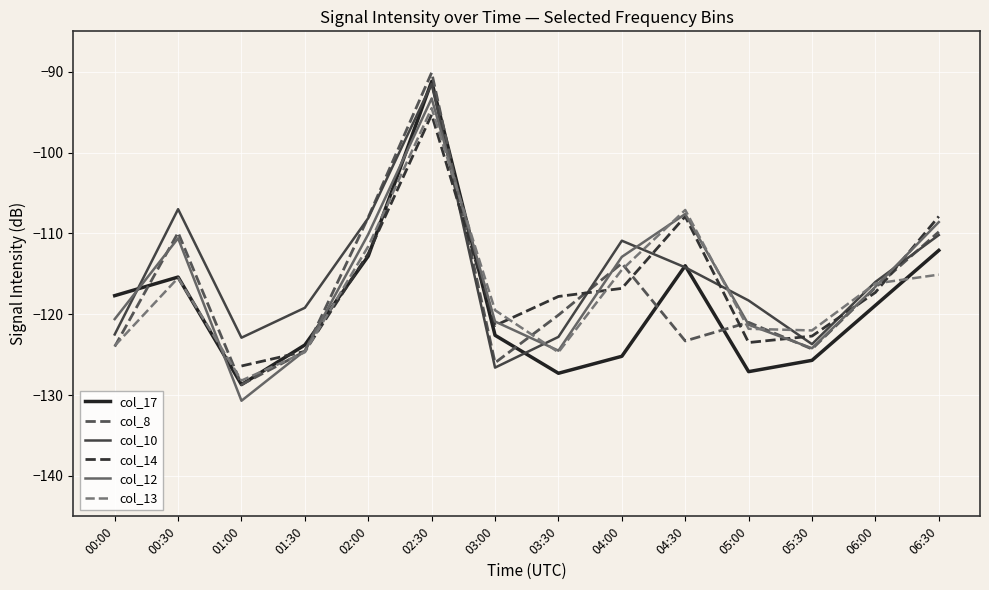

At which label does col_13 reach its peak?

02:30